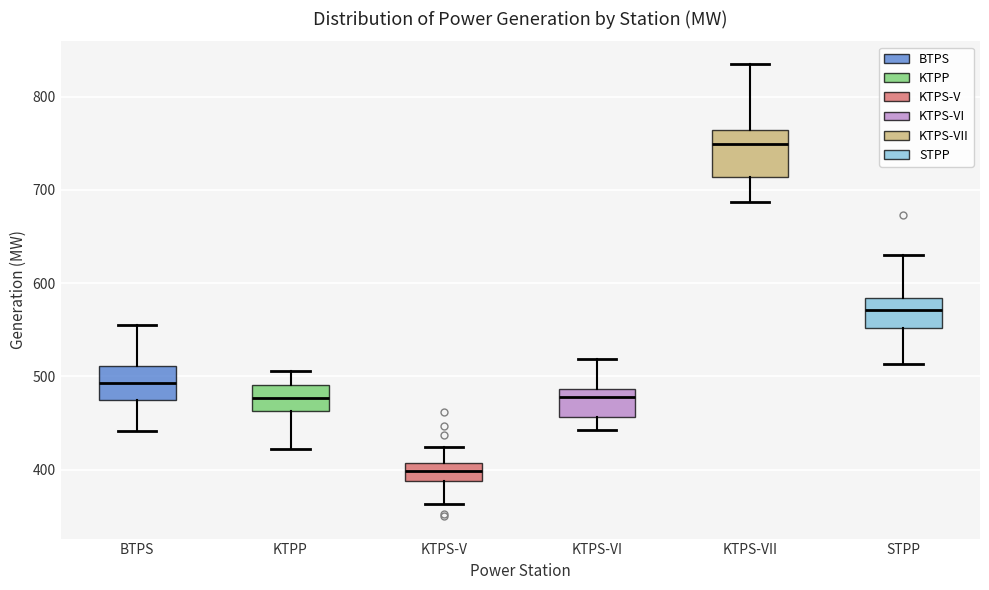

Where does the upper whisker of the box for BTPS end on the y-axis? The values are not printed on the chart, so give them approximately, as read against the axis.

560